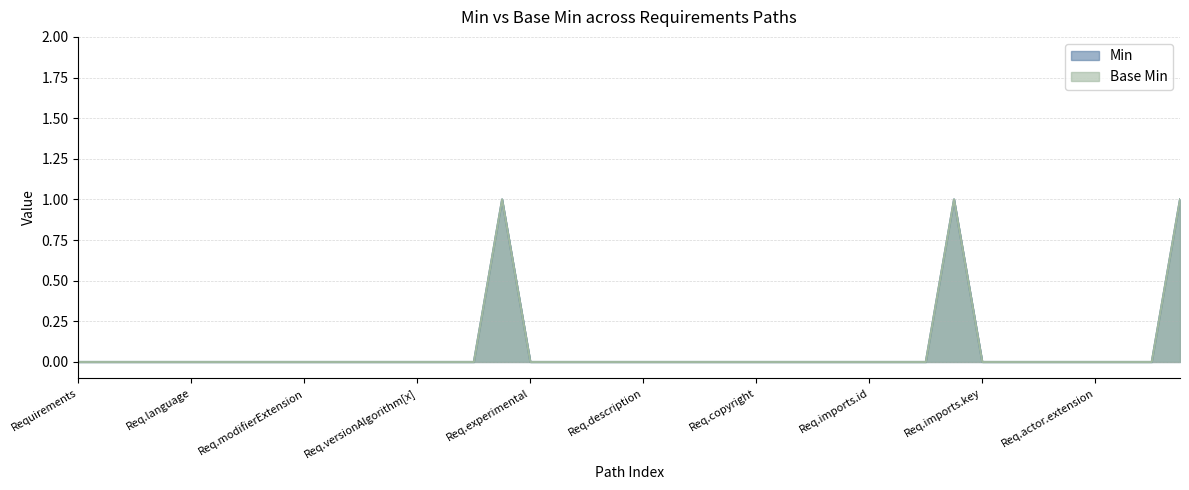

At which label is Base Min closest to 0?

Requirements